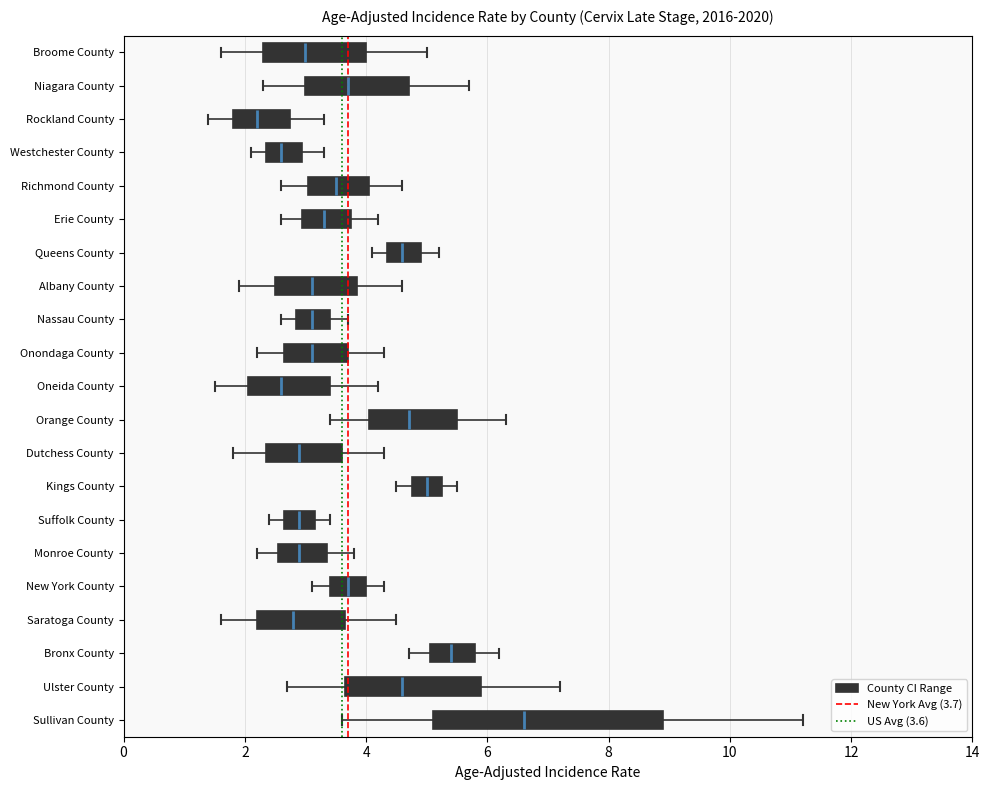

Comparing the boxes themselves (not the whiskers), which one is the widest?

Sullivan County